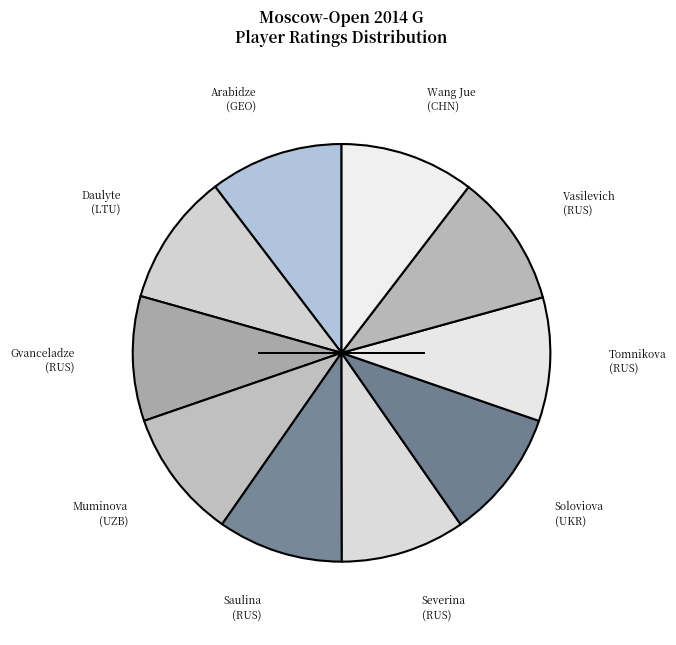

Which category has the smallest portion of the pie?

RUS_Tomnikova